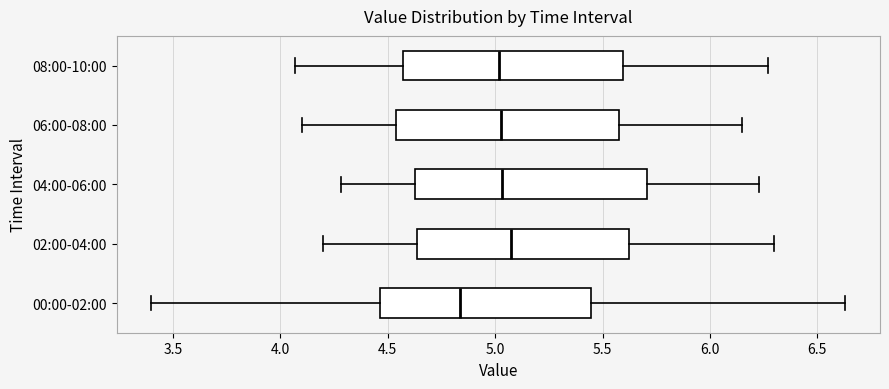

Where does the right whisker of the box for 06:00-08:00 end on the x-axis? The values are not printed on the chart, so give them approximately, as read against the axis.

6.15